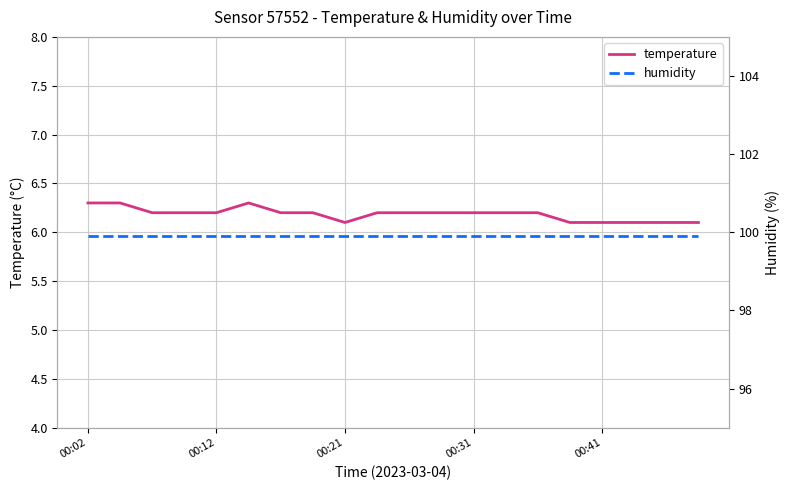

Rank the series by their average value, from highest to lowest.

humidity, temperature